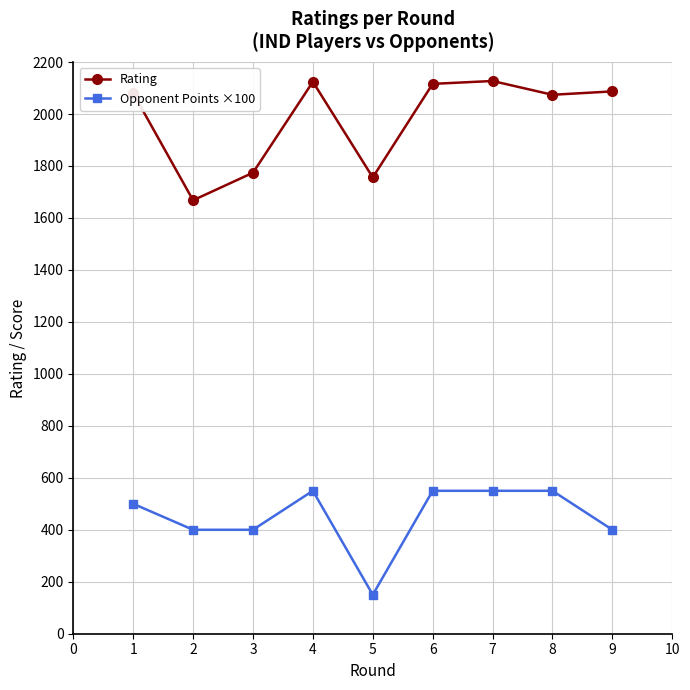

How many lines are shown in the chart?

2